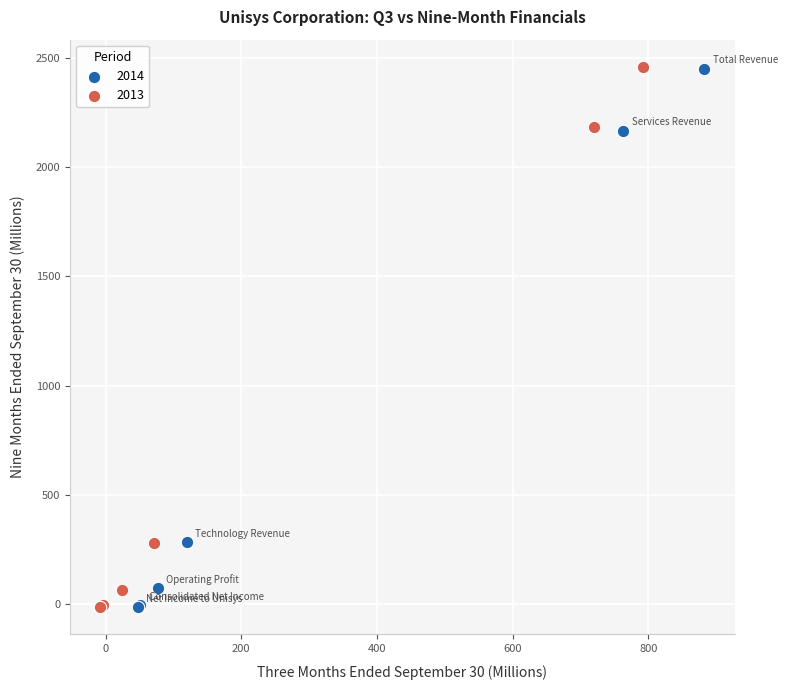

What are all the series names shown in the legend?

2014, 2013